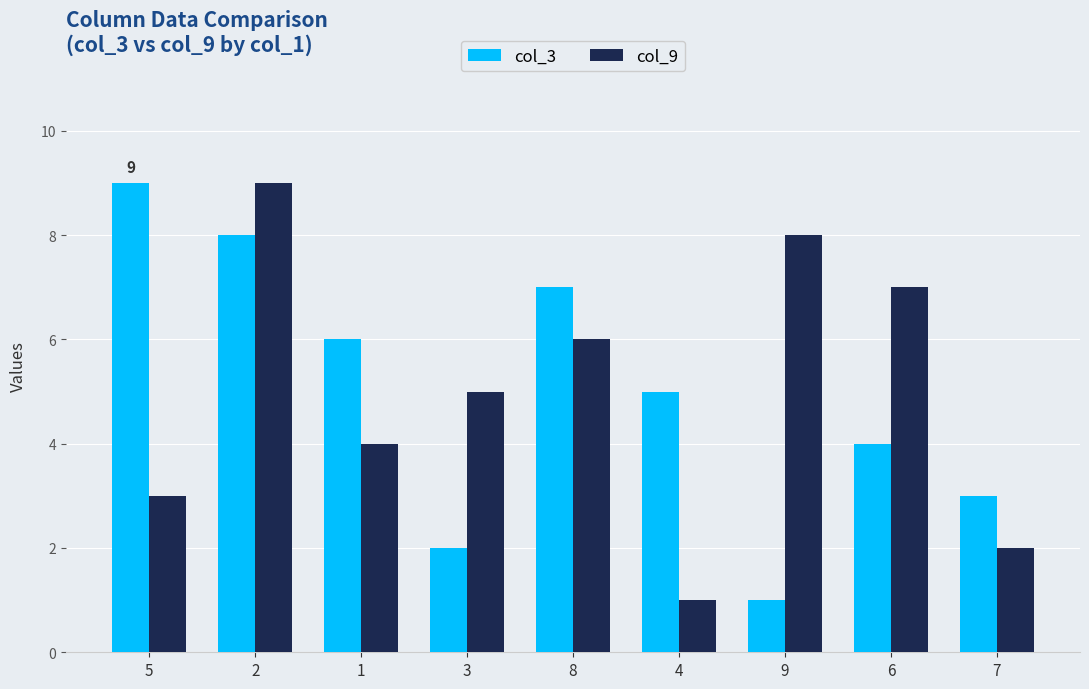

At 8, list the series in order from smallest to largest.

col_9, col_3